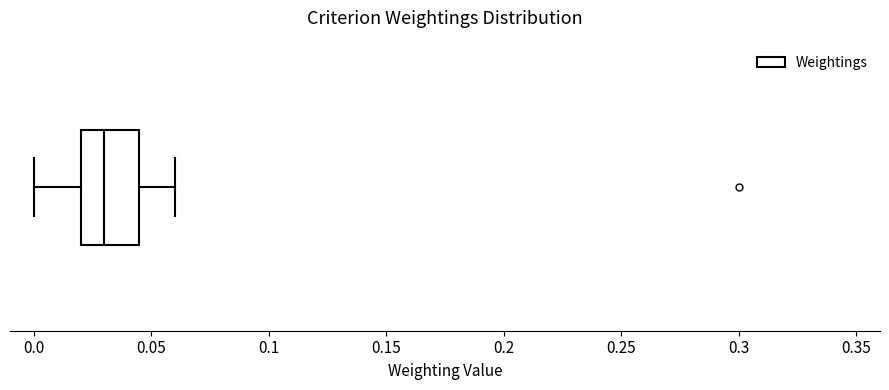

Read this box plot against the x-axis: the position of the median line, the range covered by the box, and the ends of both whiskers. The values are not printed on the chart, so give them approximately, as read against the axis.

median 0.030, box 0.020 to 0.045, whiskers 0.000 to 0.060